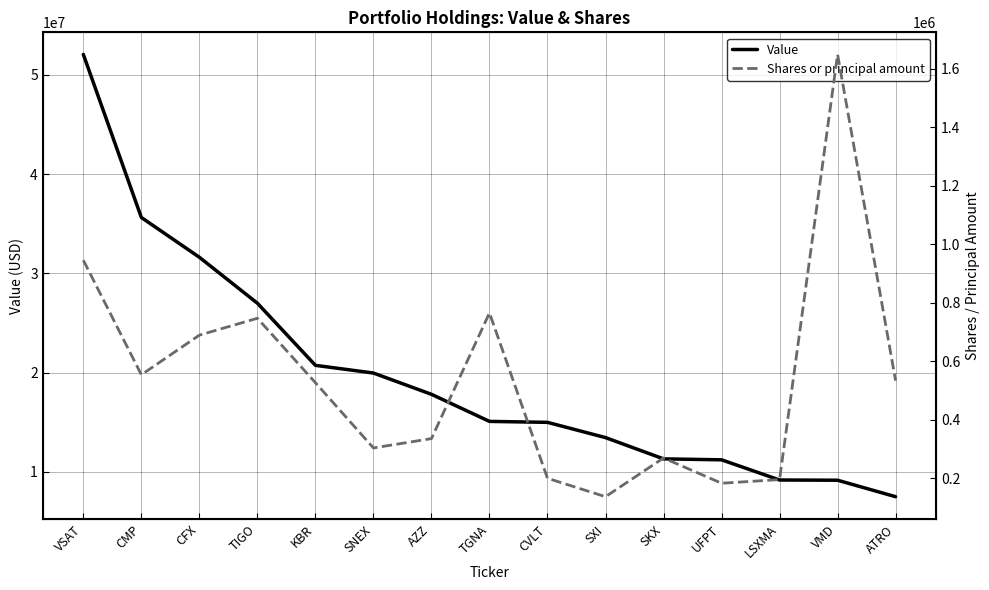

At which label is Shares or principal amount closest to 892888?

VSAT